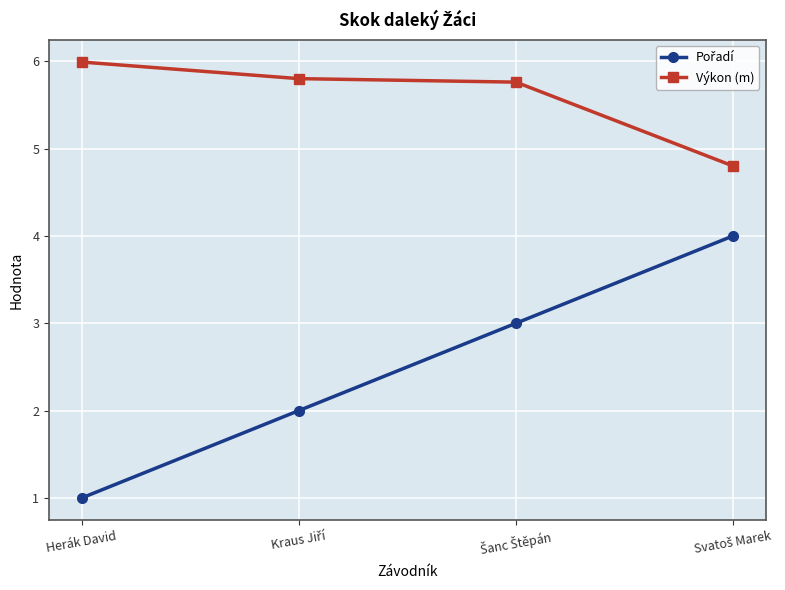

What is the sum of all Výkon (m) values?

22.4